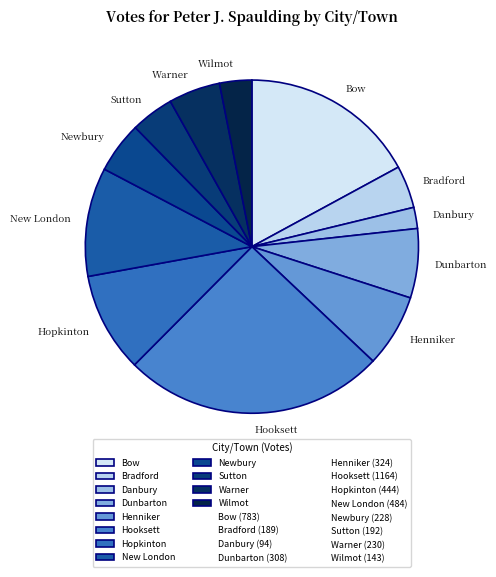

Between Dunbarton and Warner, which is larger?

Dunbarton